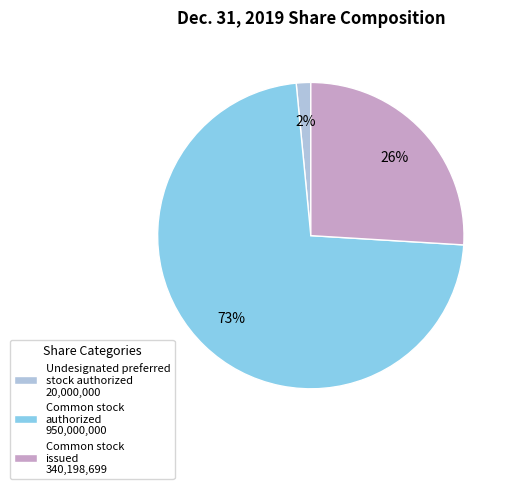

To the nearest percent, what percentage of the pie is Undesignated preferred stock authorized 20,000,000?

2%